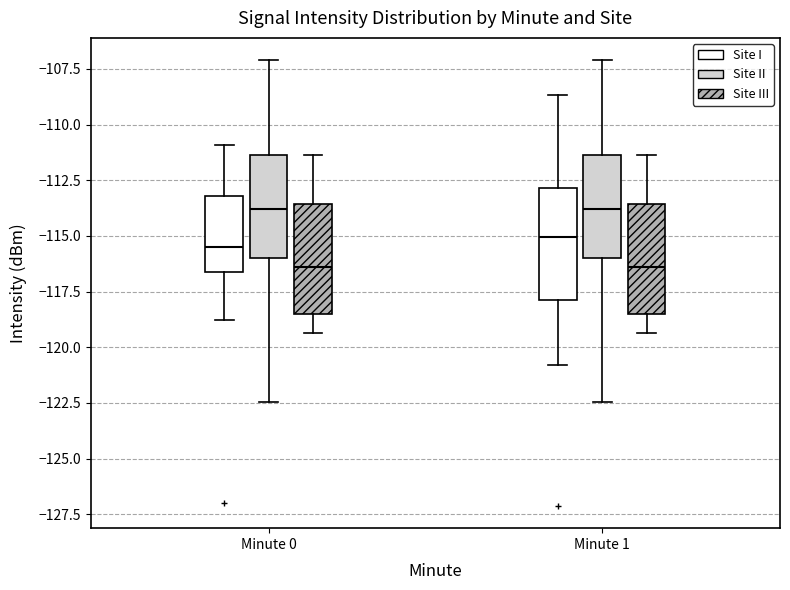

Where does the upper whisker of the box for Minute 0 (Site I) end on the y-axis? The values are not printed on the chart, so give them approximately, as read against the axis.

-111.0